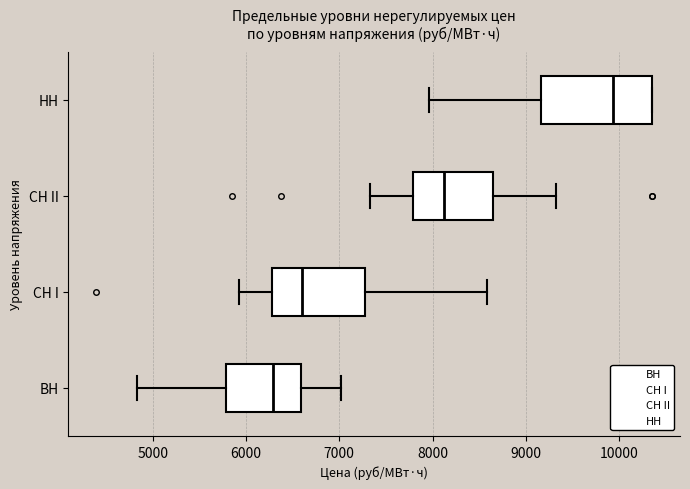

Reading bottom to top, transcribe this box plot: for each box, give where its median line is, the range the box spans, and where its two whiskers end, as read against the x-axis. The values are not printed on the chart, so give them approximately, as read against the axis.

ВН: median 6300, box 5800 to 6600, whiskers 4800 to 7000
СН I: median 6600, box 6300 to 7300, whiskers 5900 to 8600
СН II: median 8100, box 7800 to 8600, whiskers 7300 to 9300
НН: median 9900, box 9200 to 10400, whiskers 8000 to 10400